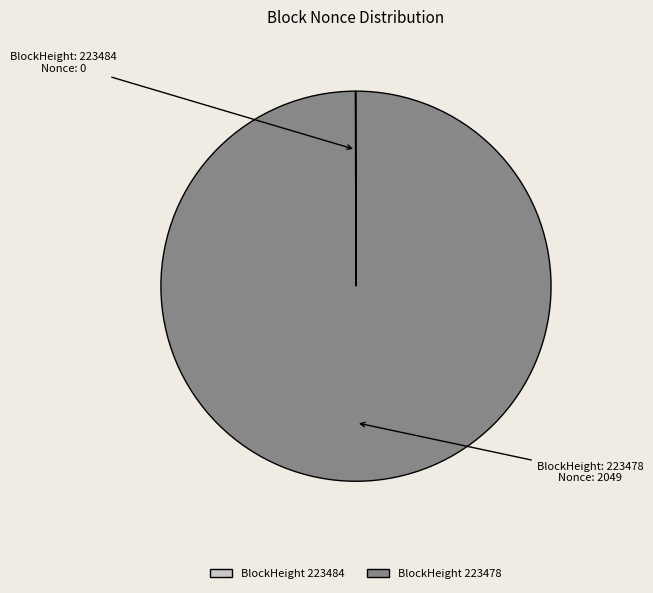

Which category accounts for the majority?

BlockHeight 223478